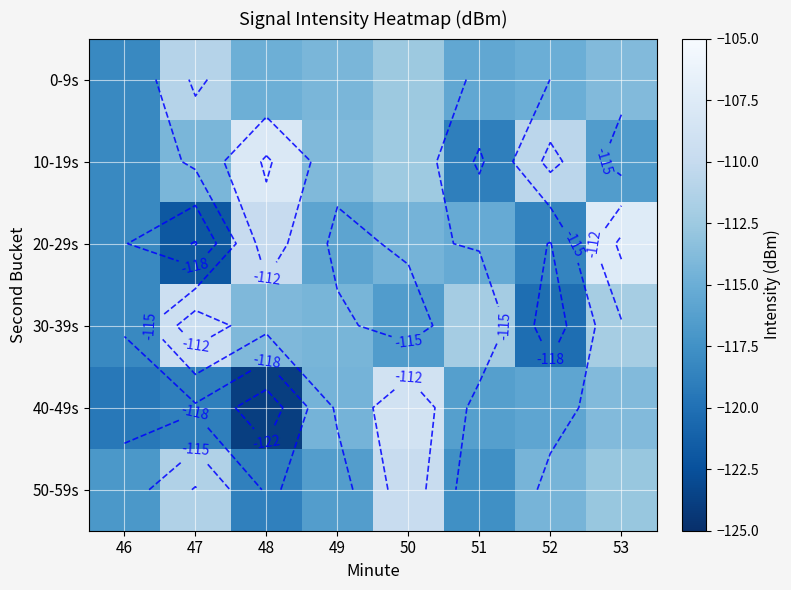

Rank the series at 50 from highest to lowest value.

40-49s, 50-59s, 10-19s, 0-9s, 20-29s, 30-39s